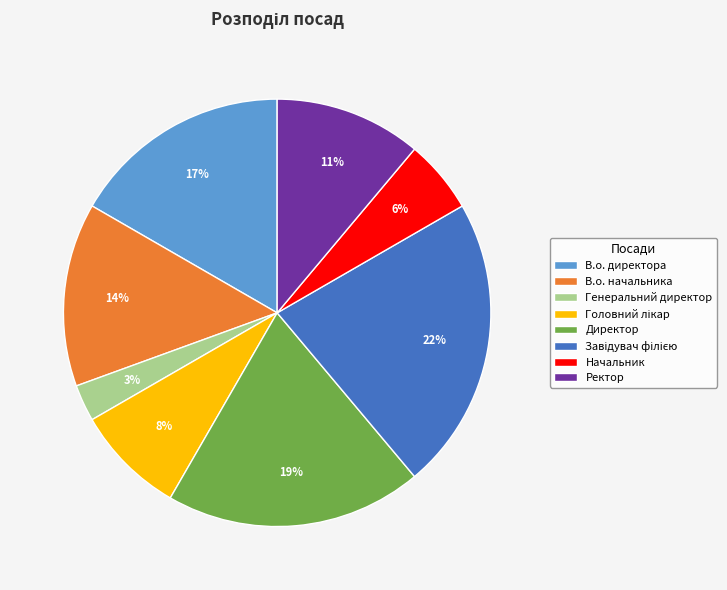

Combined, do Директор and В.о. начальника account for over 50%?

No